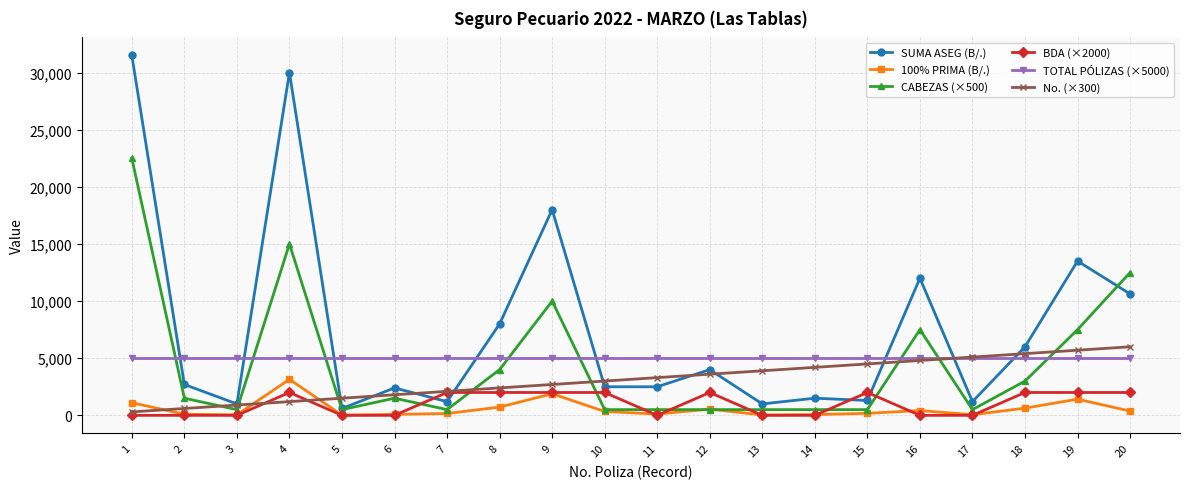

True or false: CABEZAS (×500) has more than 1 interior local peaks.

True